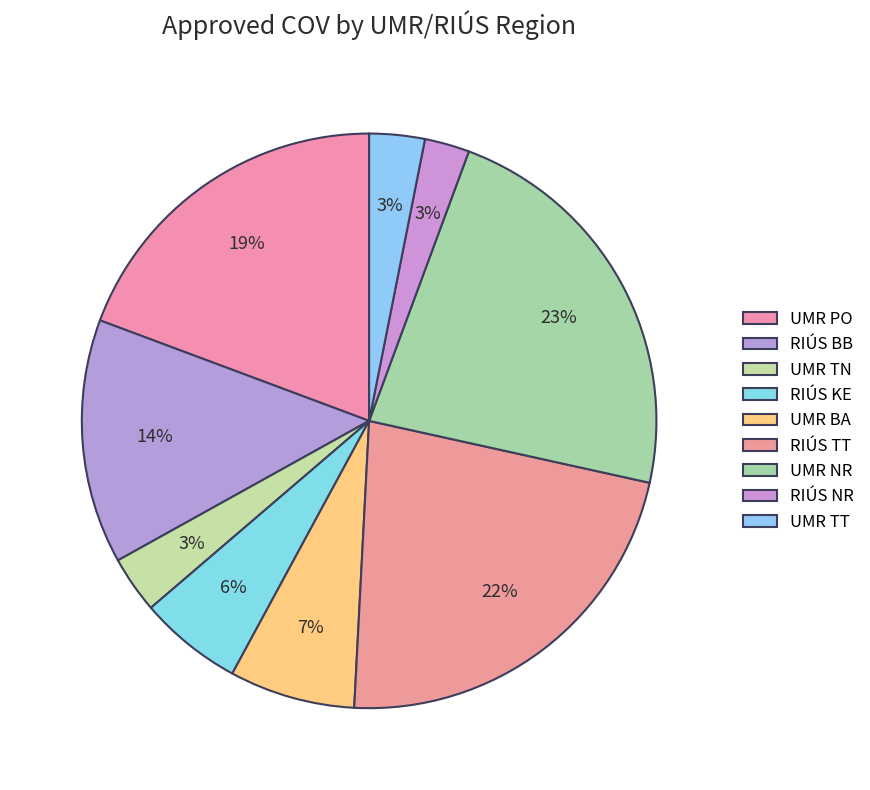

What portion of the pie excludes RIÚS TT?

77.6%